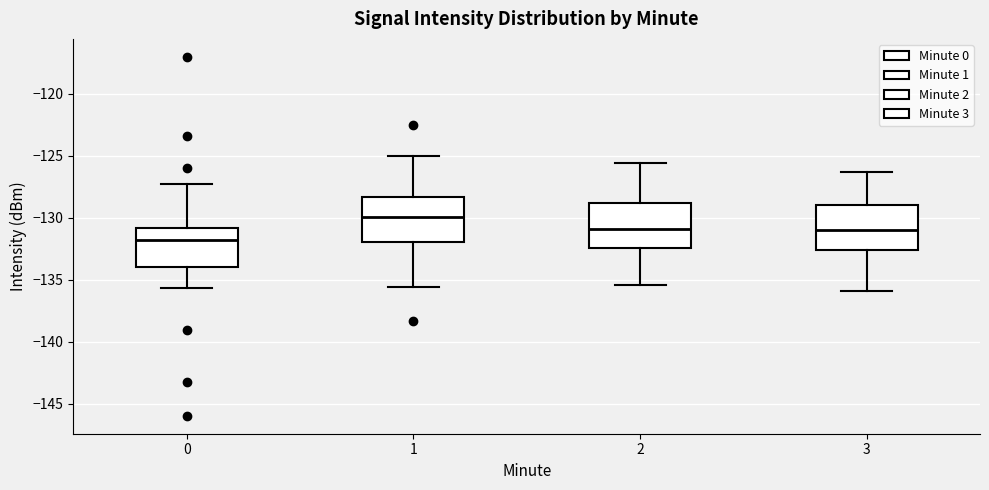

Where is the lower edge of the box at x = 1 on the y-axis? The values are not printed on the chart, so give them approximately, as read against the axis.

-132.0